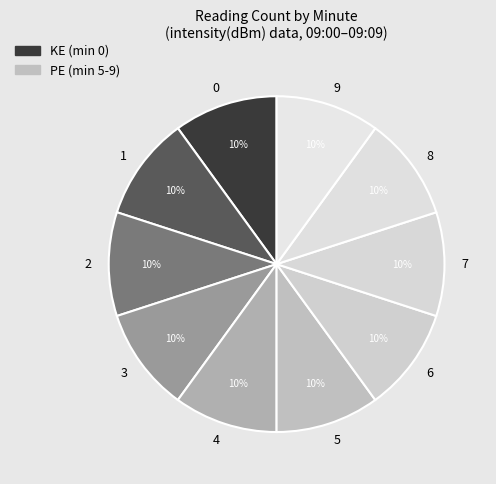

Is the sum of 2 and 4 greater than half?

No